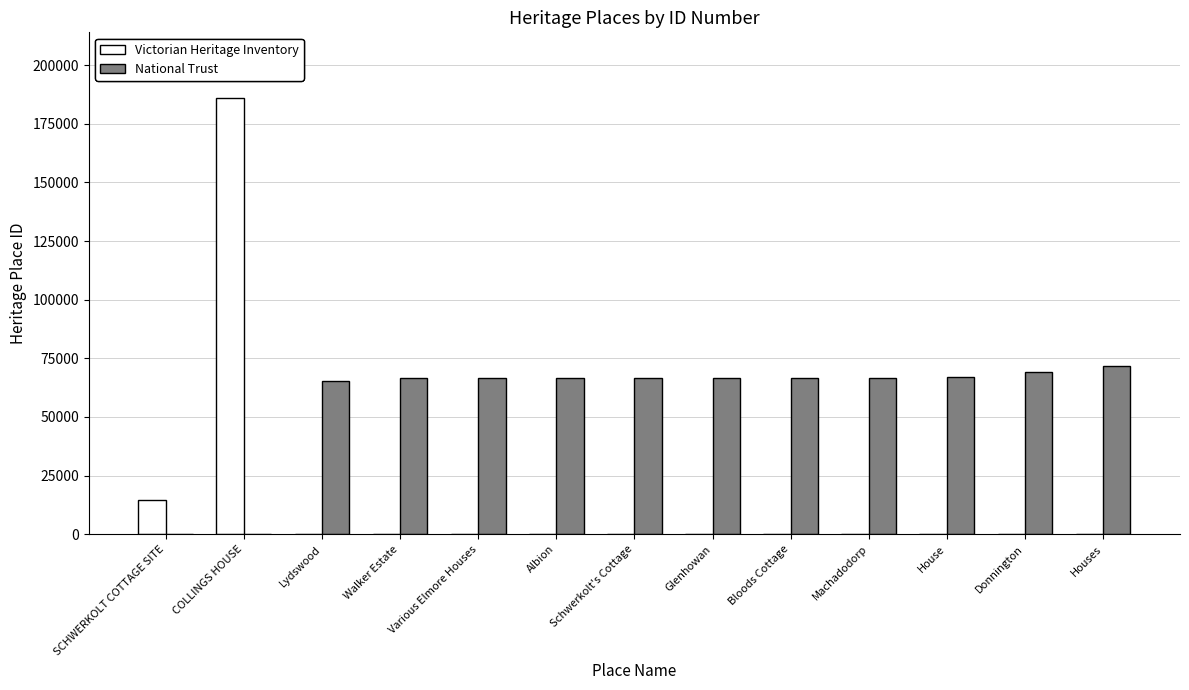

What is the sum of all Victorian Heritage Inventory values?

200547